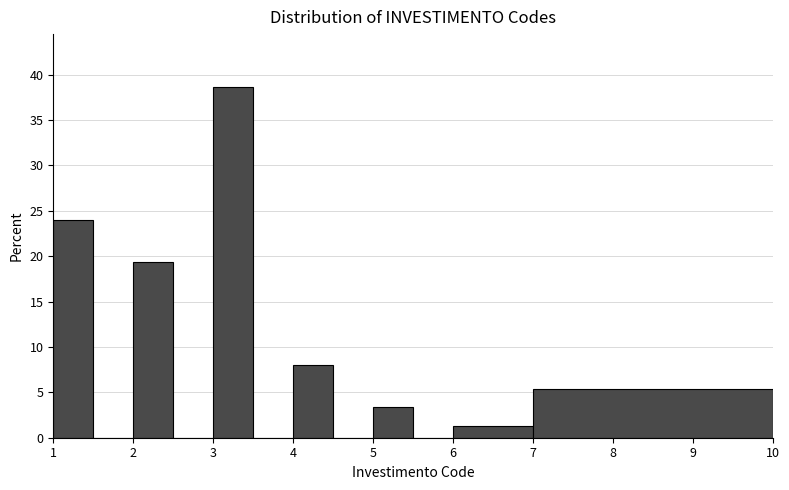

What is the height of the bar covering 4.0 to 4.5 on the x-axis? The values are not printed on the chart, so give them approximately, as read against the axis.

8.0